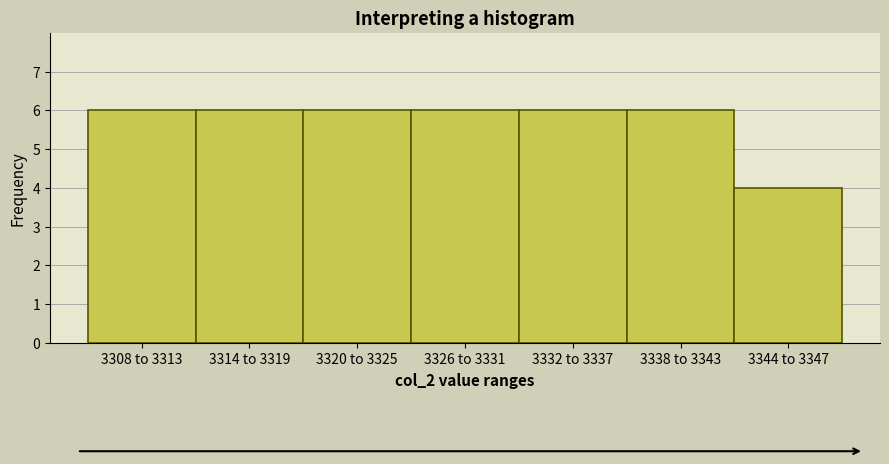

Reading left to right, transcribe all the data shown in this chart.

6	6	6	6	6	6	4